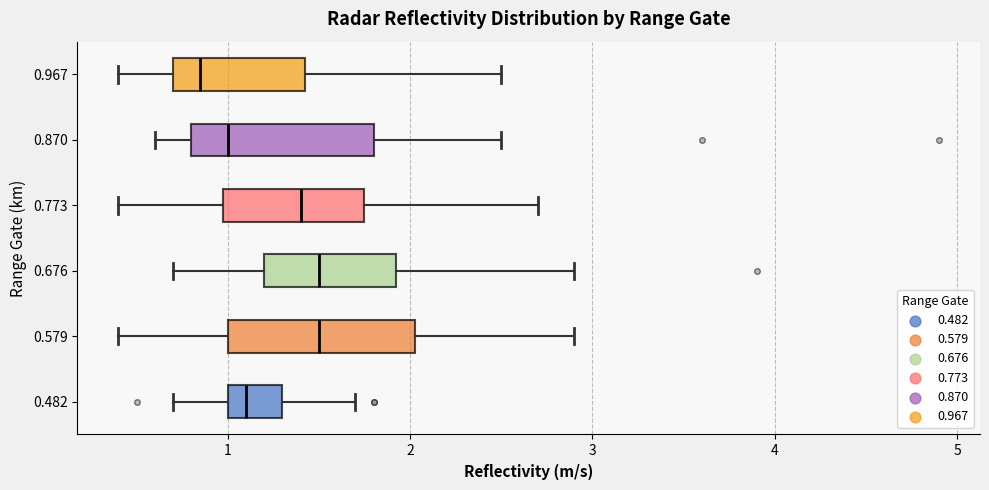

Reading bottom to top, read every box against the x-axis: the position of its median line, the range the box covers, and the ends of its whiskers. The values are not printed on the chart, so give them approximately, as read against the axis.

0.482: median 1.1, box 1.0 to 1.3, whiskers 0.7 to 1.7
0.579: median 1.5, box 1.0 to 2.0, whiskers 0.4 to 2.9
0.676: median 1.5, box 1.2 to 1.9, whiskers 0.7 to 2.9
0.773: median 1.4, box 1.0 to 1.8, whiskers 0.4 to 2.7
0.870: median 1.0, box 0.8 to 1.8, whiskers 0.6 to 2.5
0.967: median 0.9, box 0.7 to 1.4, whiskers 0.4 to 2.5